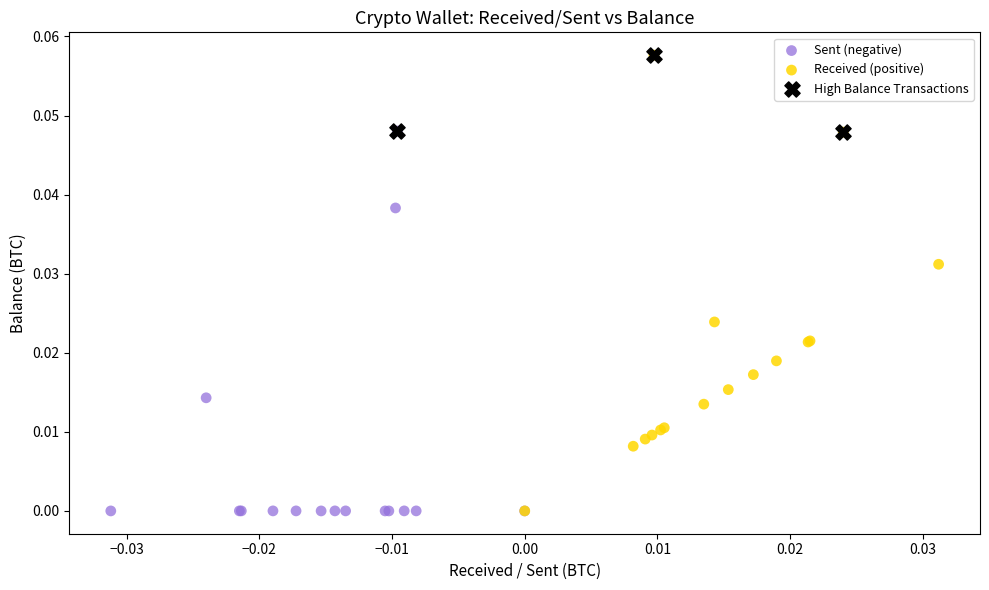

What are all the series names shown in the legend?

Sent (negative), Received (positive), High Balance Transactions